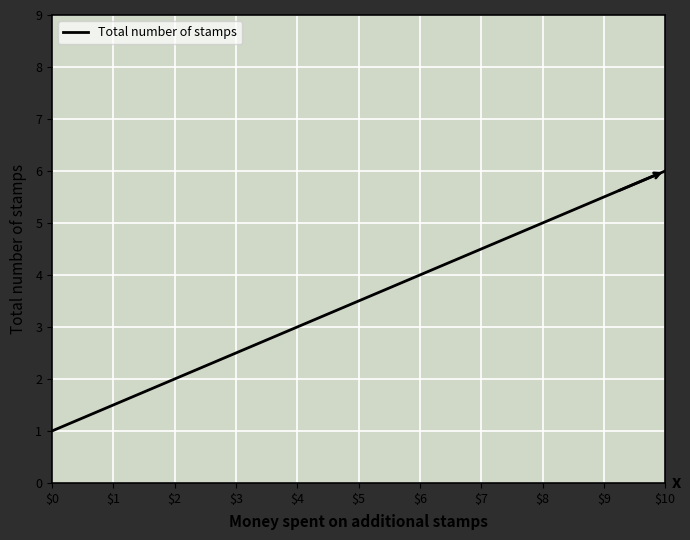

What is the smallest value displayed?

1.0